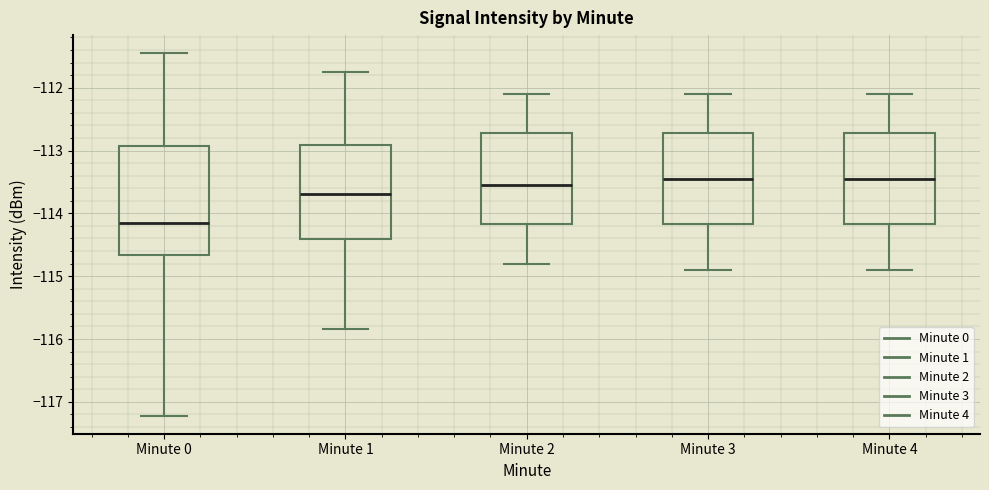

Which box's median line is the lowest?

Minute 0